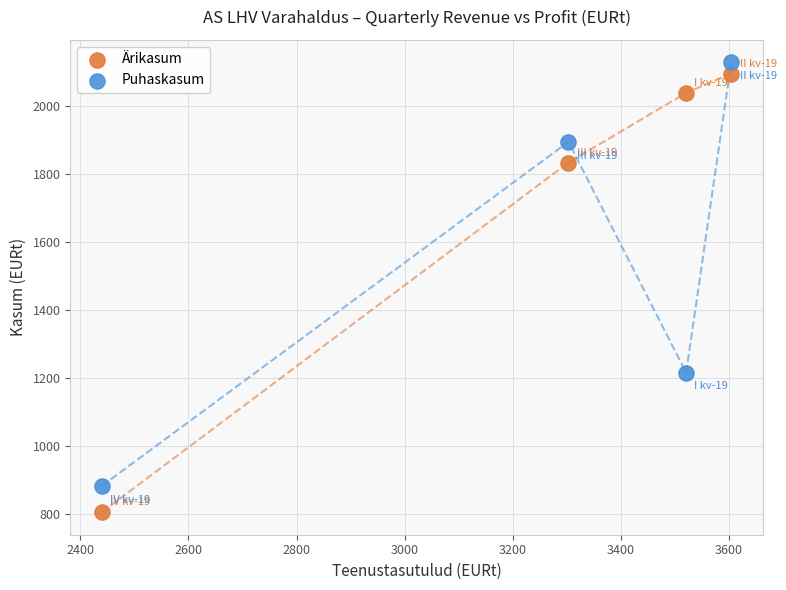

What are all the series names shown in the legend?

Ärikasum, Puhaskasum